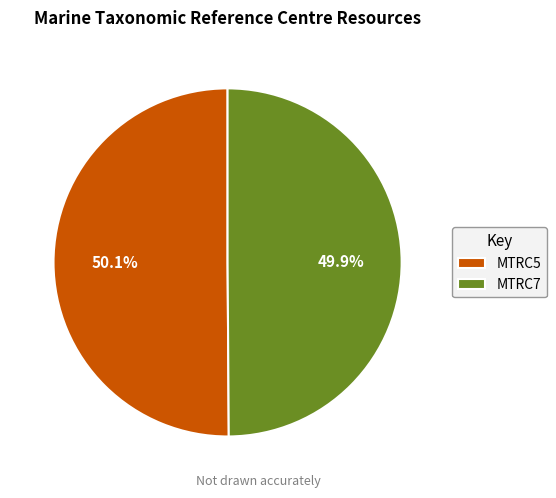

Does any single category account for the majority?

Yes